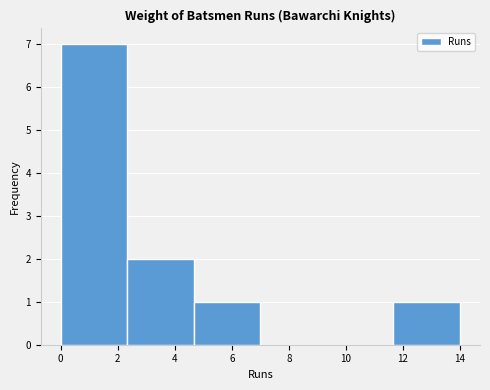

Over which range of the x-axis is the bar tallest?

0.0 to 2.4